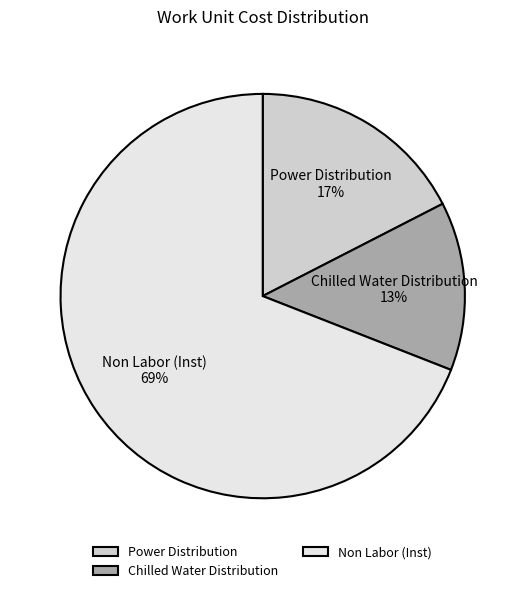

To the nearest percent, what is the difference between the Power Distribution and Chilled Water Distribution slice percentages?

4%